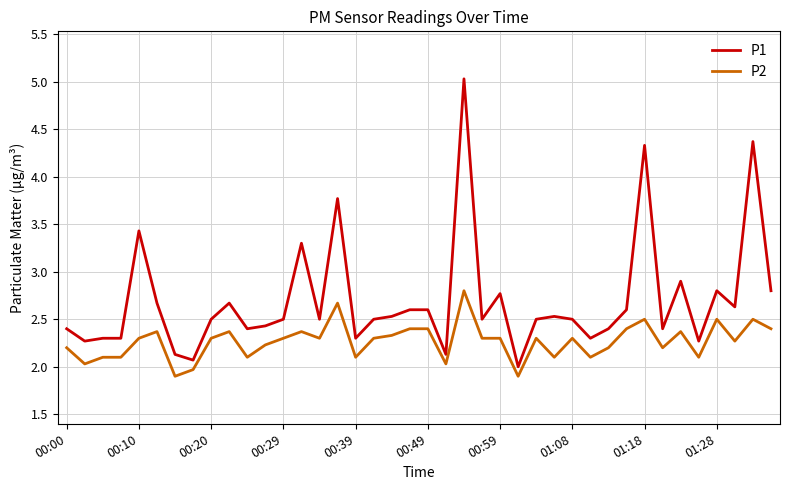

Rank the series by their average value, from highest to lowest.

P1, P2